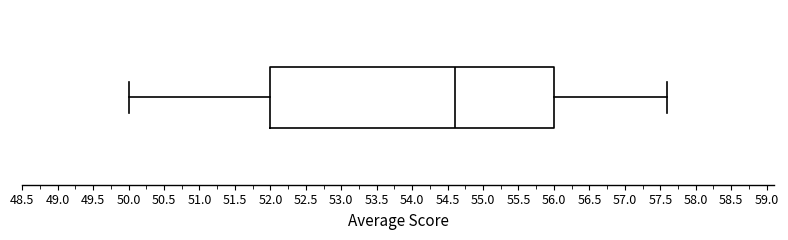

Where does the left whisker of the box end on the x-axis? The values are not printed on the chart, so give them approximately, as read against the axis.

50.0